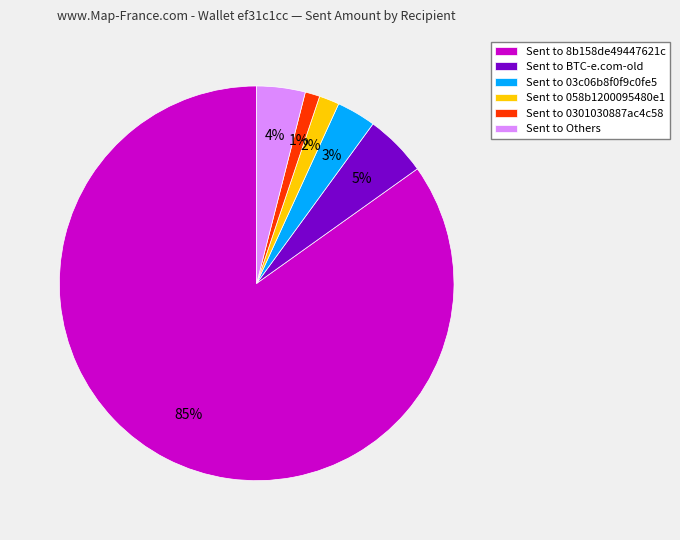

Is there a majority slice in this chart?

Yes